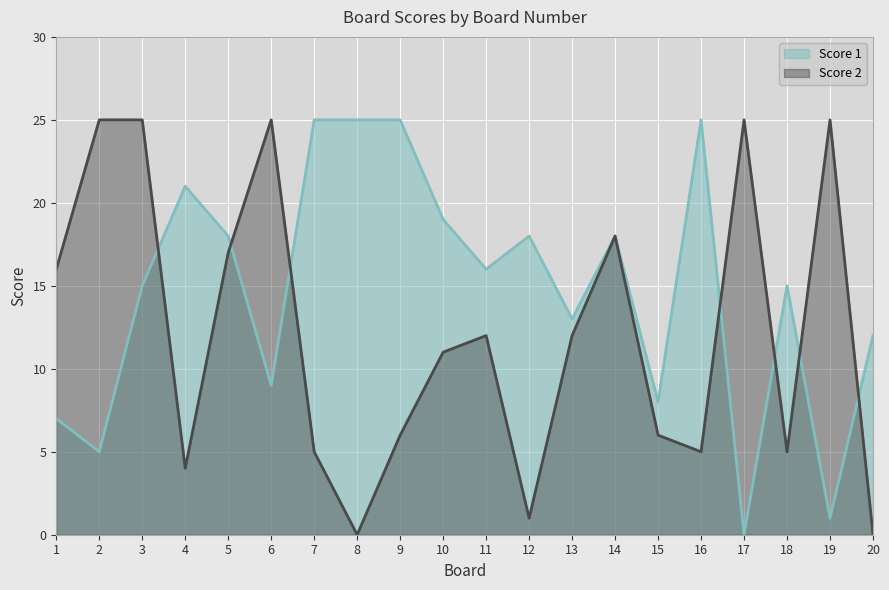

How many interior local valleys does the Score 2 series have?

5